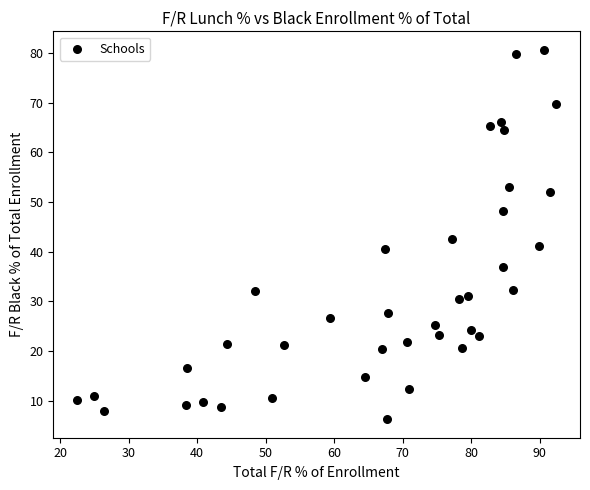

What is the range of Y values (max minus min)?

74.3